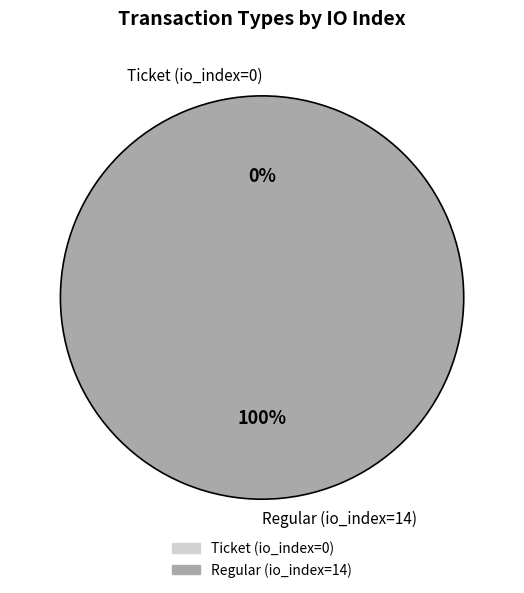

How many segments does this pie chart have?

2